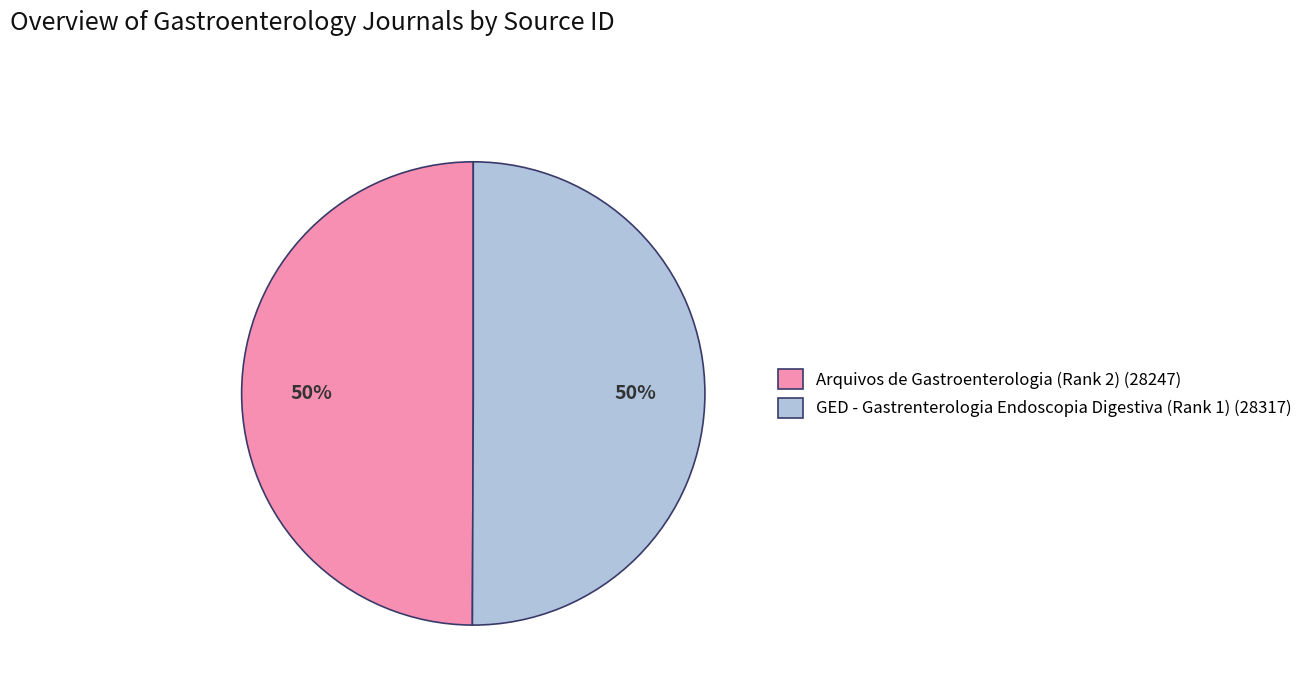

To the nearest percent, what is the average slice percentage?

50%